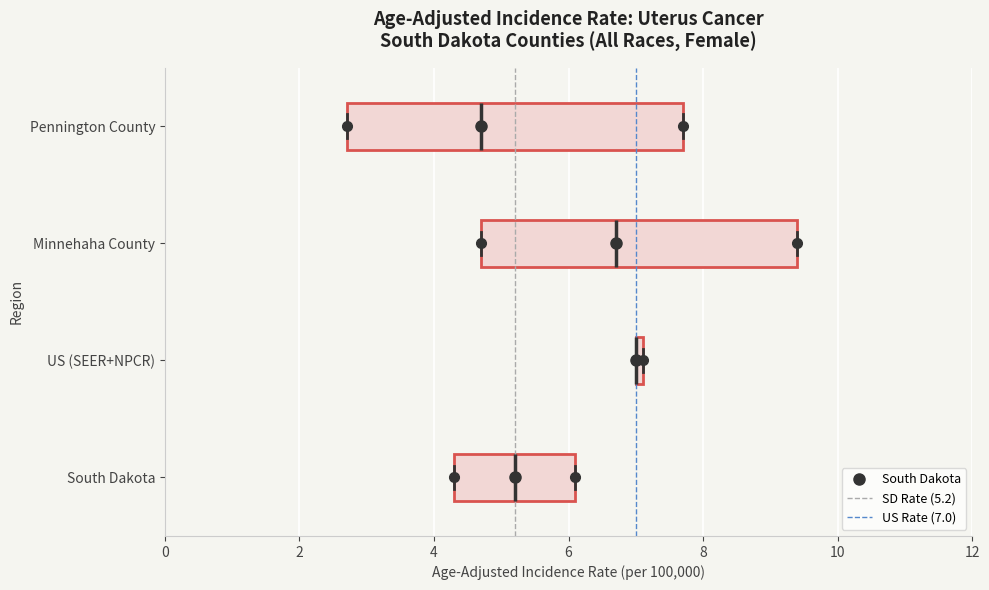

Where is the right edge of the box for US (SEER+NPCR) on the x-axis? The values are not printed on the chart, so give them approximately, as read against the axis.

7.2